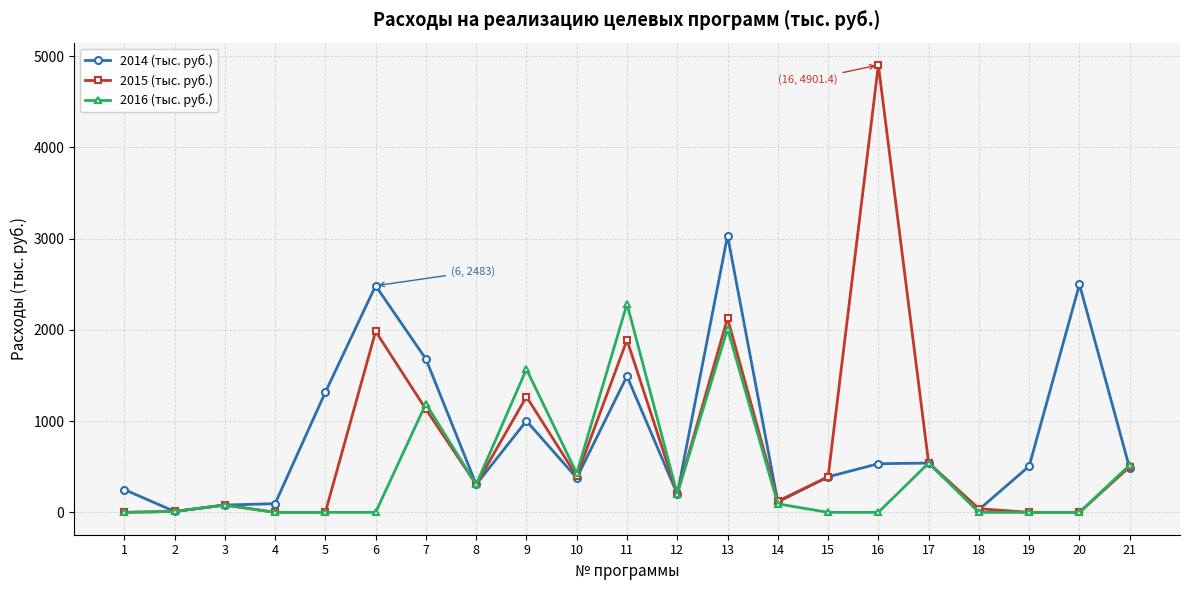

How many categories are shown in the chart?

21